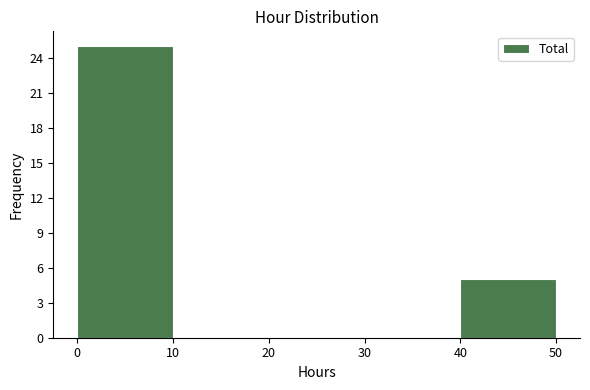

Reading left to right, transcribe this chart: for each bar, give the range it covers on the x-axis and its height. The values are not printed on the chart, so give them approximately, as read against the axis.

0 to 10: 25
10 to 20: 0
20 to 30: 0
30 to 40: 0
40 to 50: 5